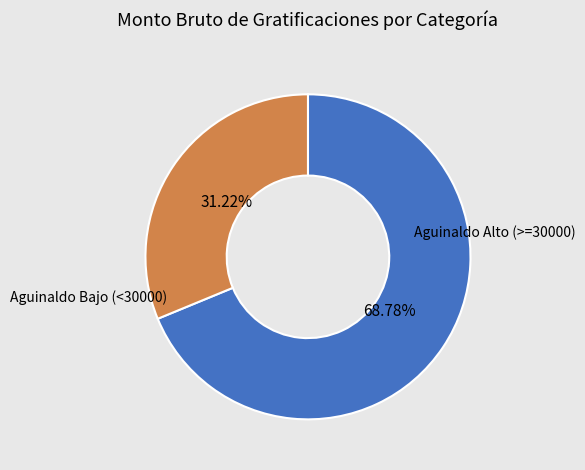

Does any single category account for the majority?

Yes